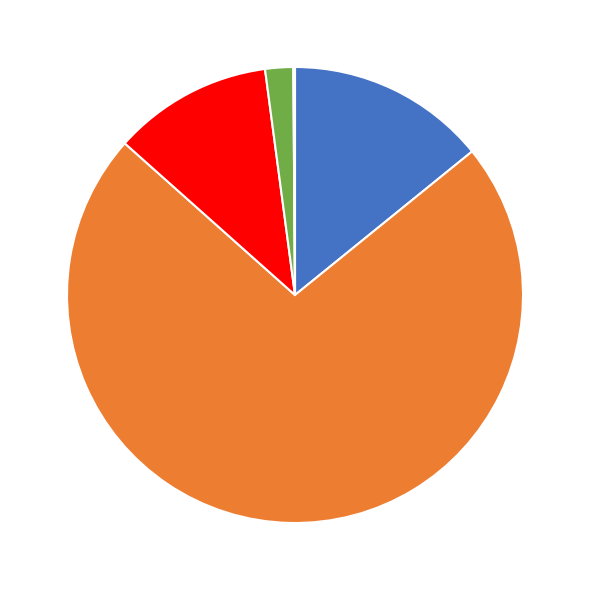

Is there a majority slice in this chart?

Yes